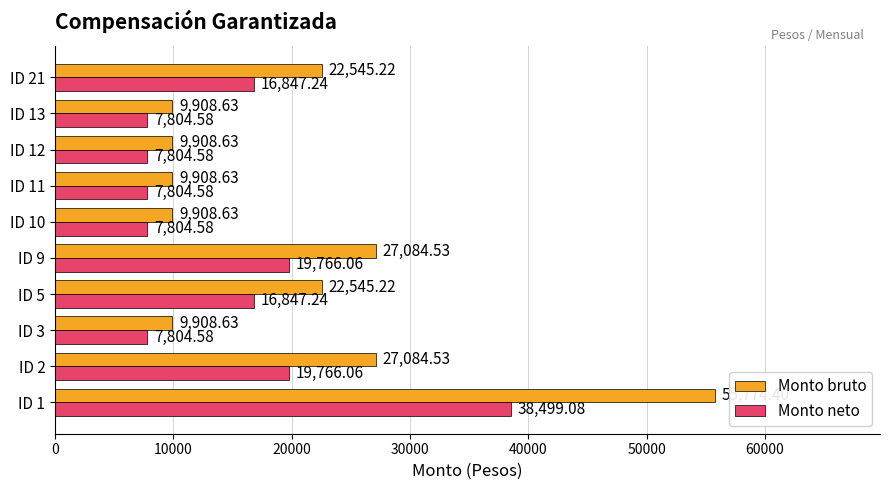

Which series has the largest range (max minus min)?

Monto bruto